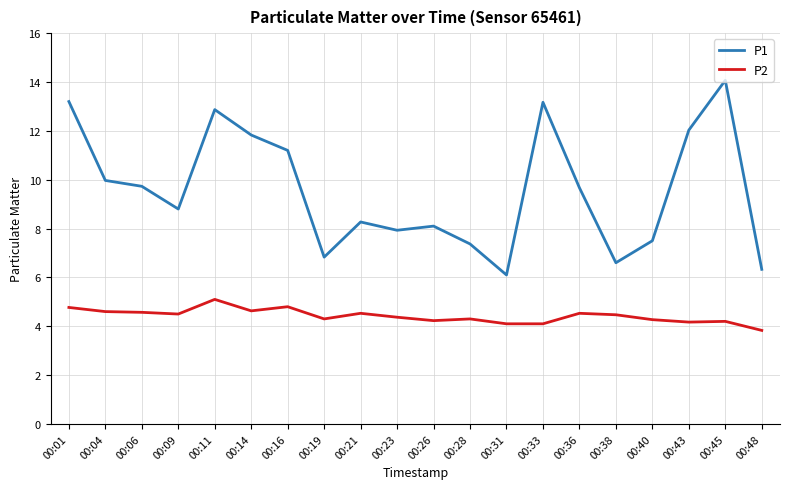

What is the minimum value for P2?

3.8